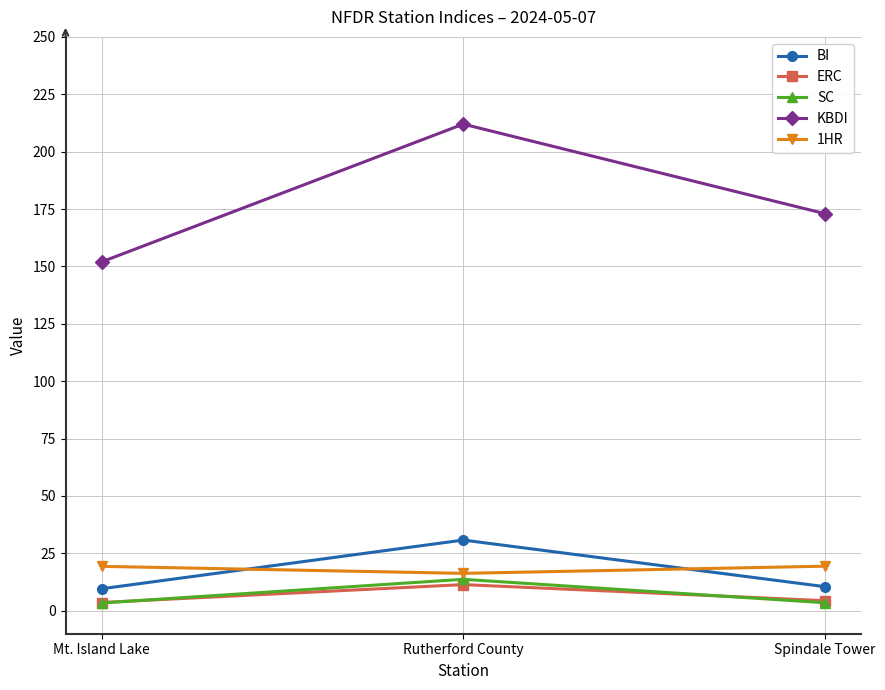

What are all the series names shown in the legend?

BI, ERC, SC, KBDI, 1HR